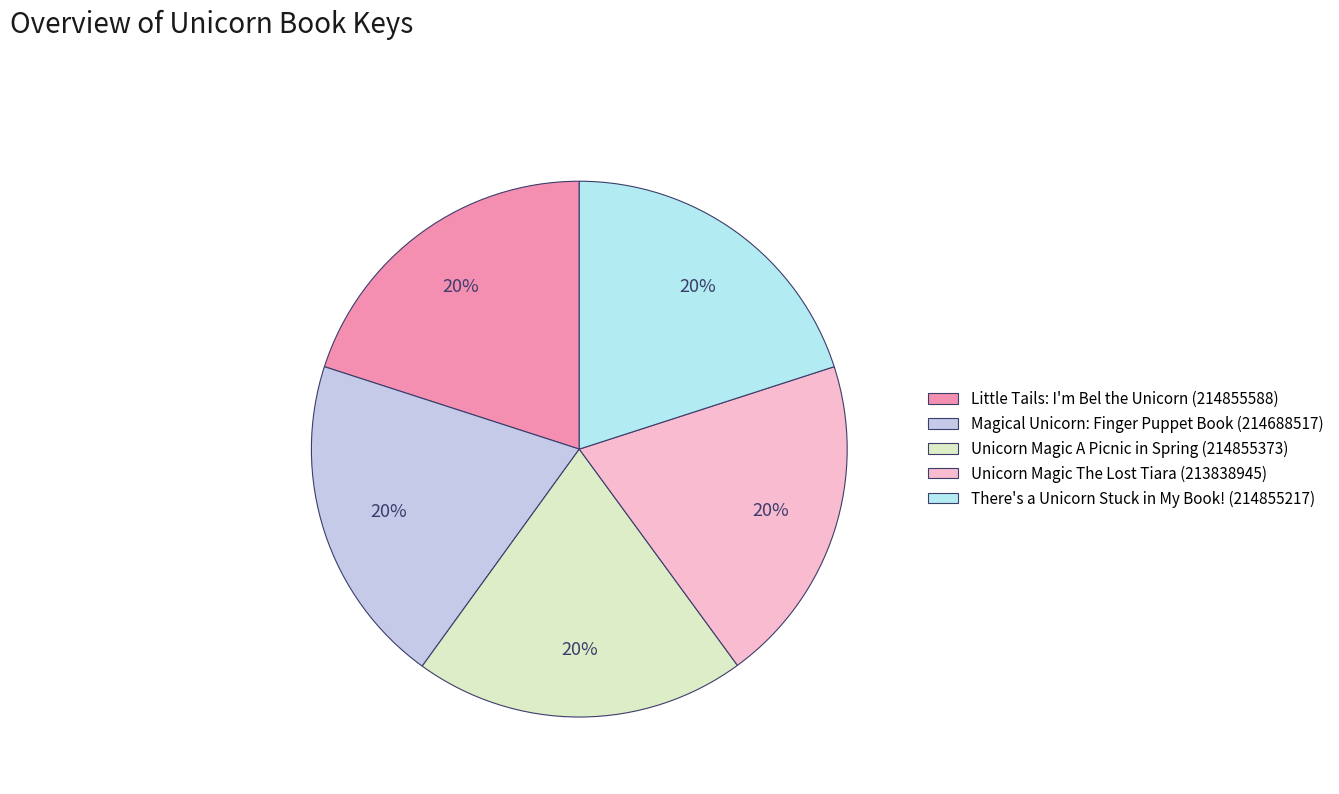

To the nearest percent, what portion does Magical Unicorn: Finger Puppet Book represent?

20%